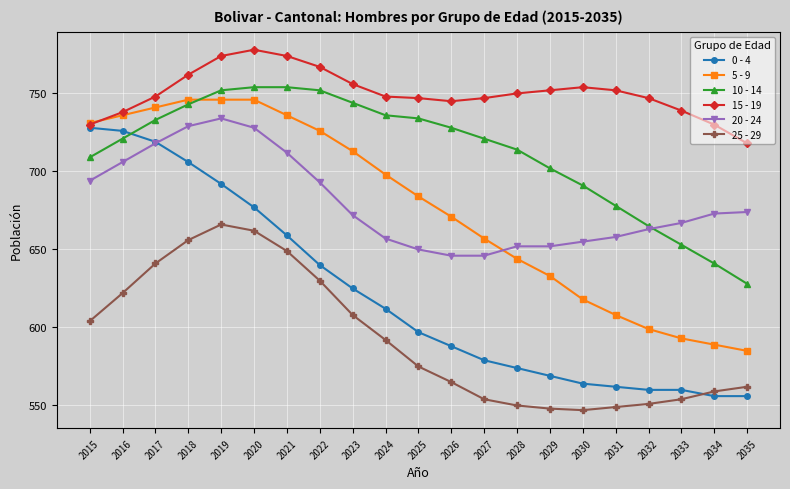

True or false: 10 - 14 and 15 - 19 cross at least once.

False